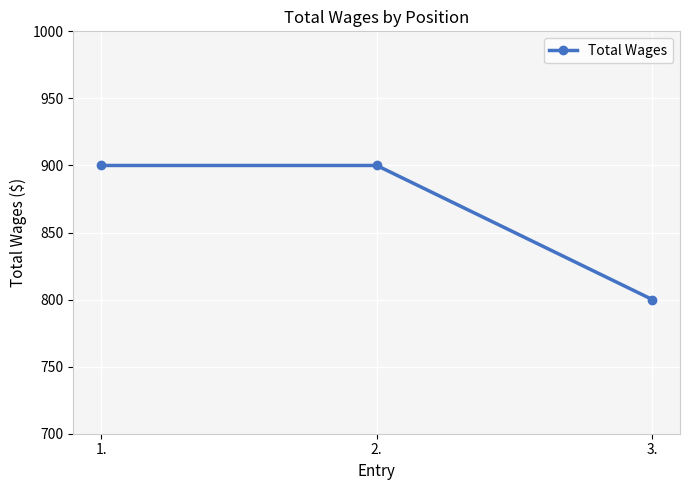

What is the difference between the maximum and minimum values?

100